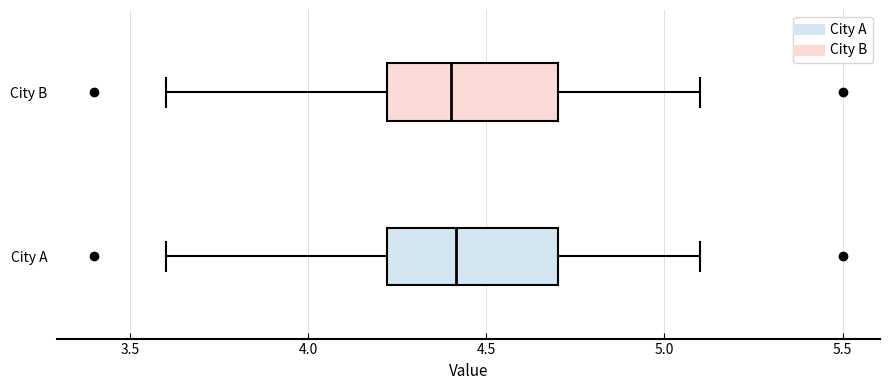

Reading bottom to top, transcribe this box plot: for each box, give where its median line is, the range the box spans, and where its two whiskers end, as read against the x-axis. The values are not printed on the chart, so give them approximately, as read against the axis.

City A: median 4.4, box 4.2 to 4.7, whiskers 3.6 to 5.1
City B: median 4.4, box 4.2 to 4.7, whiskers 3.6 to 5.1